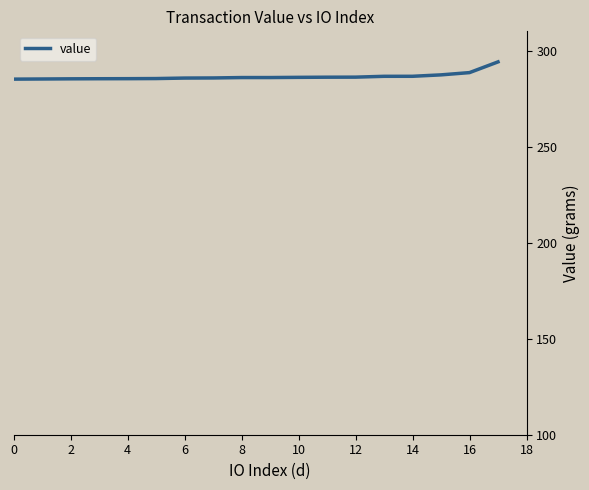

What is the difference between the maximum and minimum values?

9.0